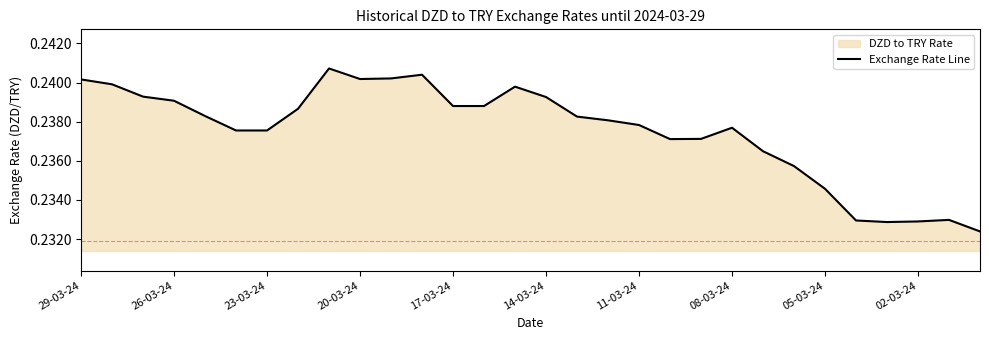

Is it true that the value at 19 is 0.2?

False